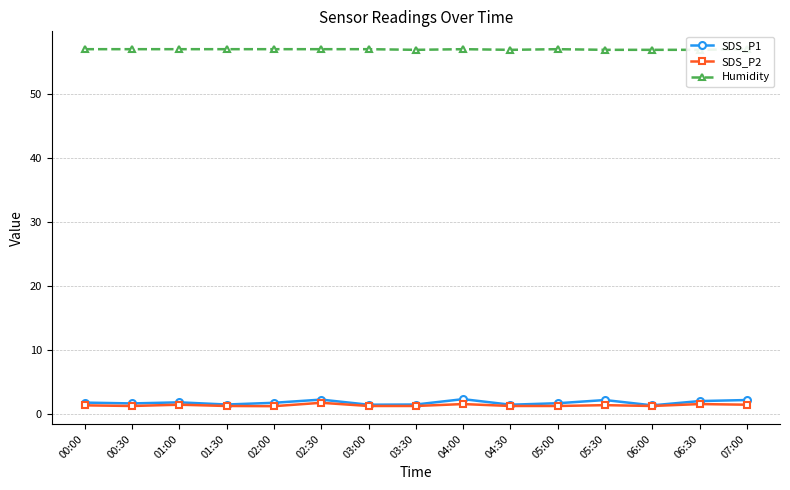

Reading left to right, list all the values displayed in this chart.

SDS_P1: 1.7	1.6	1.8	1.4	1.7	2.2	1.4	1.4	2.3	1.4	1.6	2.1	1.3	2.0	2.1
SDS_P2: 1.3	1.2	1.4	1.2	1.2	1.7	1.2	1.2	1.5	1.2	1.2	1.3	1.2	1.5	1.4
Humidity: 57.0	57.0	57.0	57.0	57.0	57.0	57.0	56.9	57.0	56.9	57.0	56.9	56.9	56.9	57.0